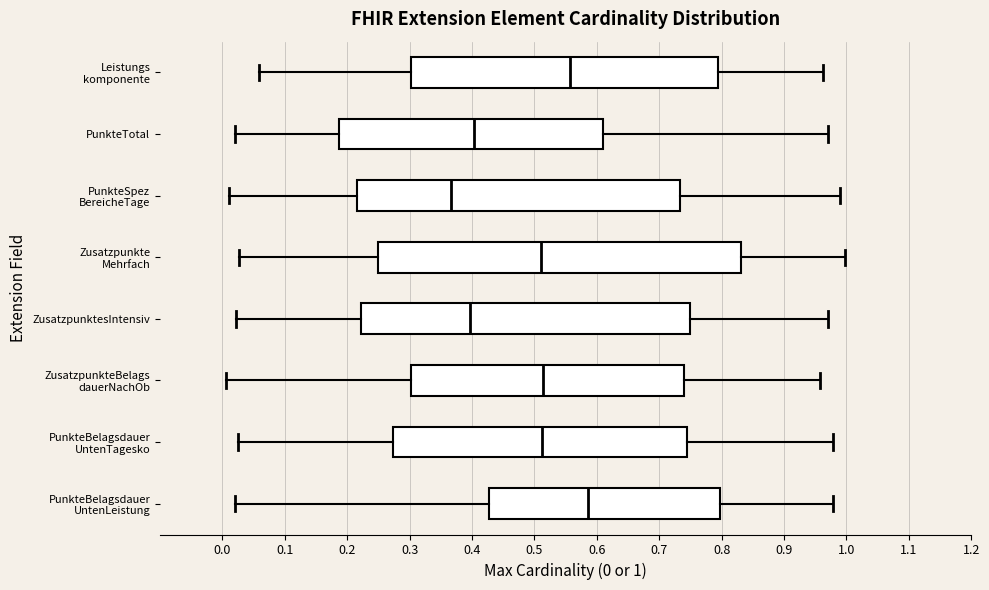

Where does the left whisker of the box for ZusatzpunkteBelags dauerNachOb end on the x-axis? The values are not printed on the chart, so give them approximately, as read against the axis.

0.01